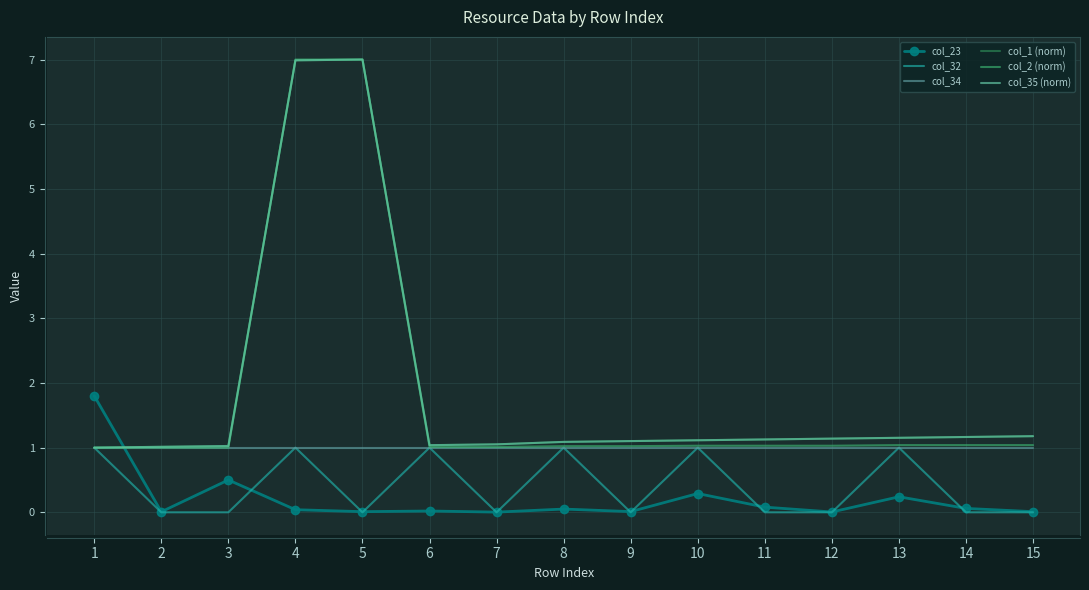

True or false: col_23 and col_35 (norm) cross at least once.

True